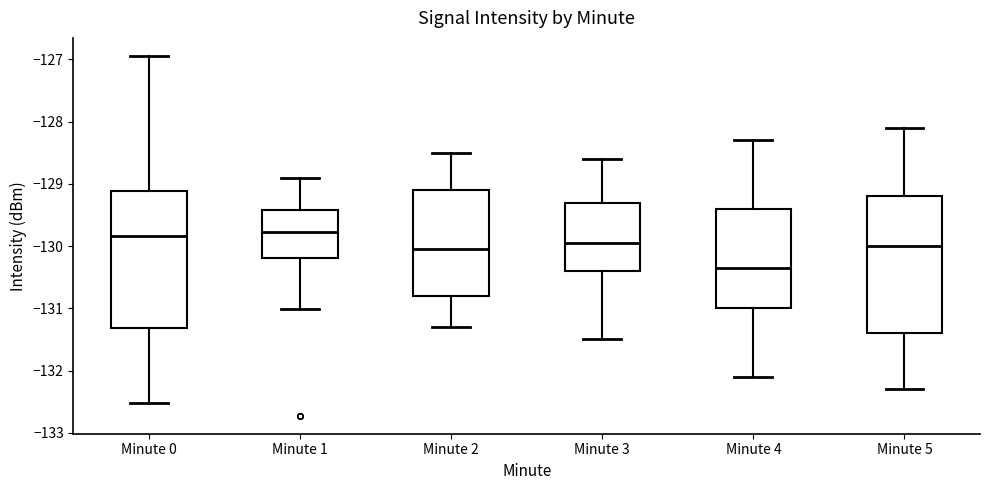

Where does the median line of the box for Minute 4 sit on the y-axis? The values are not printed on the chart, so give them approximately, as read against the axis.

-130.3